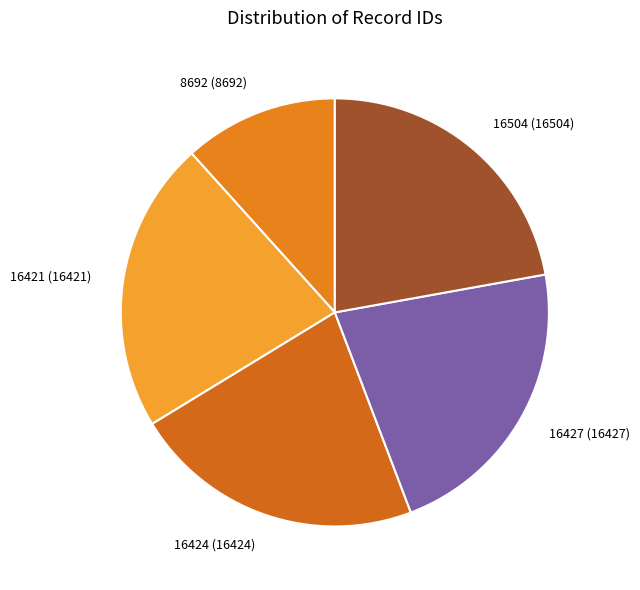

Does 16421 (16421) account for over 50% of the chart?

No